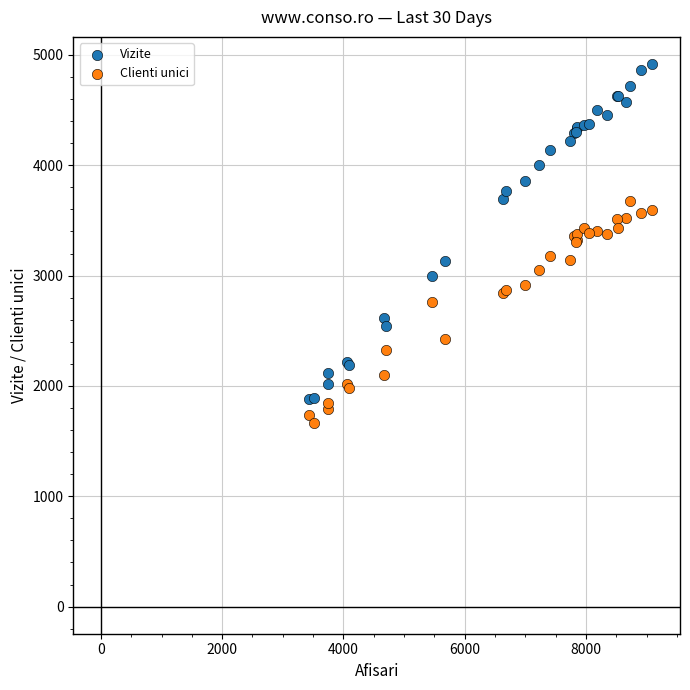

Which series has the largest Y range (max minus min)?

Vizite